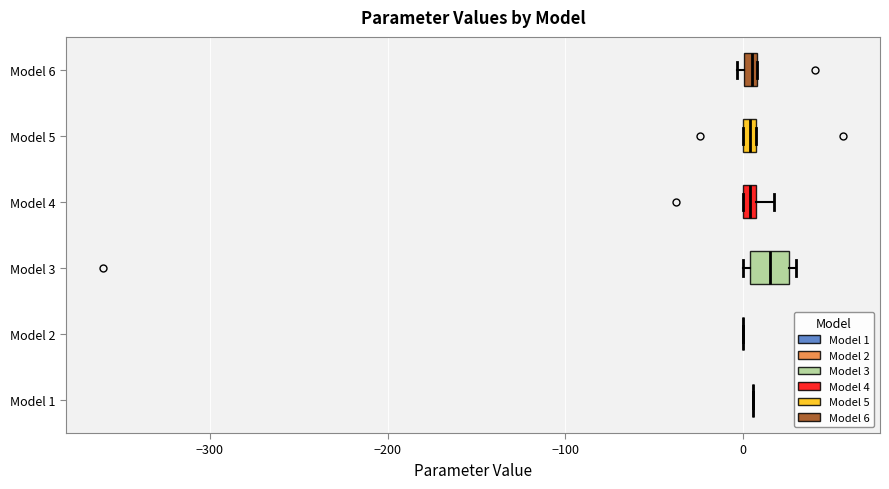

Comparing the boxes themselves (not the whiskers), which one is the widest?

Model 3